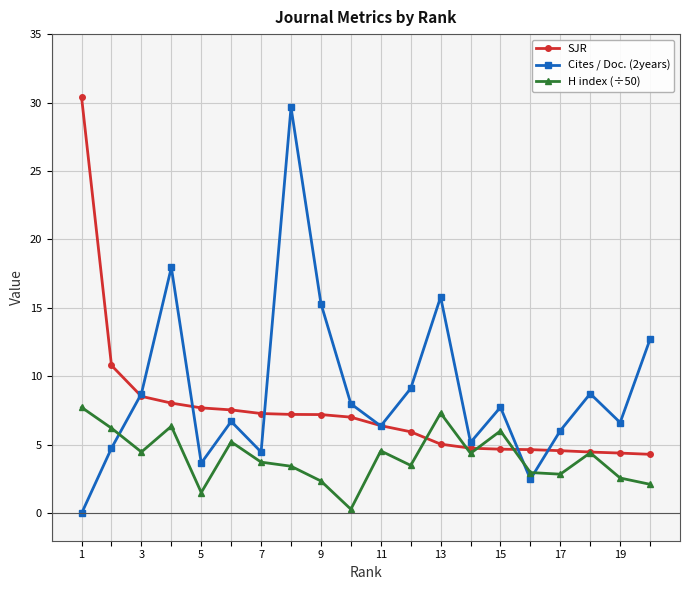

Which series has the largest range (max minus min)?

Cites / Doc. (2years)